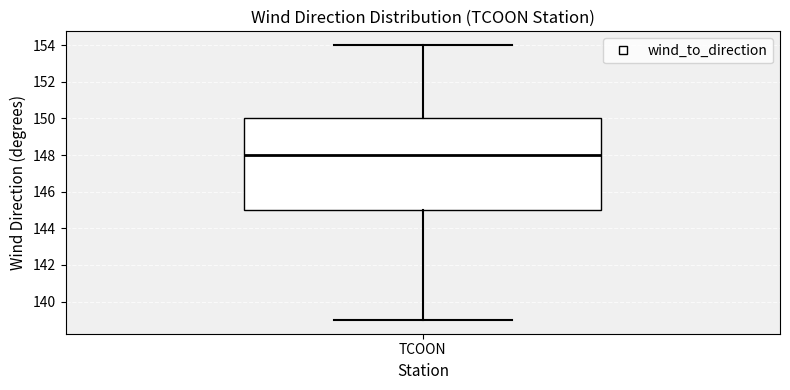

Transcribe this box plot: give where the median line is, the range the box spans, and where the two whiskers end, as read against the y-axis. The values are not printed on the chart, so give them approximately, as read against the axis.

median 148, box 145 to 150, whiskers 139 to 154